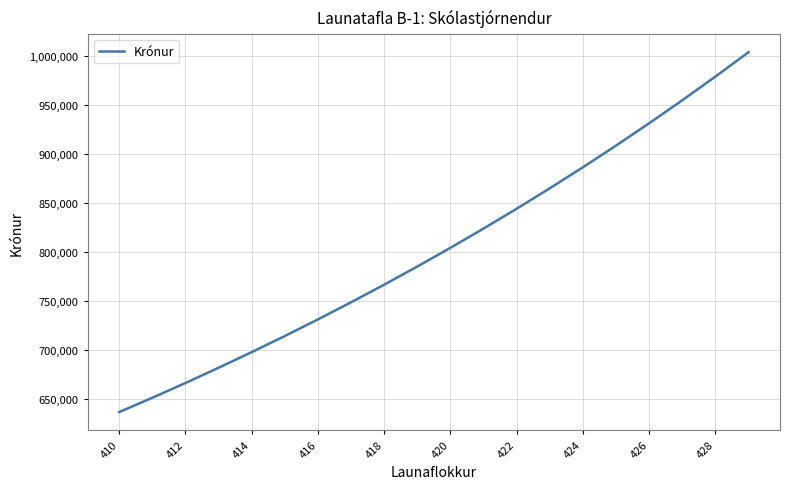

What is the sum of all values?

16080933